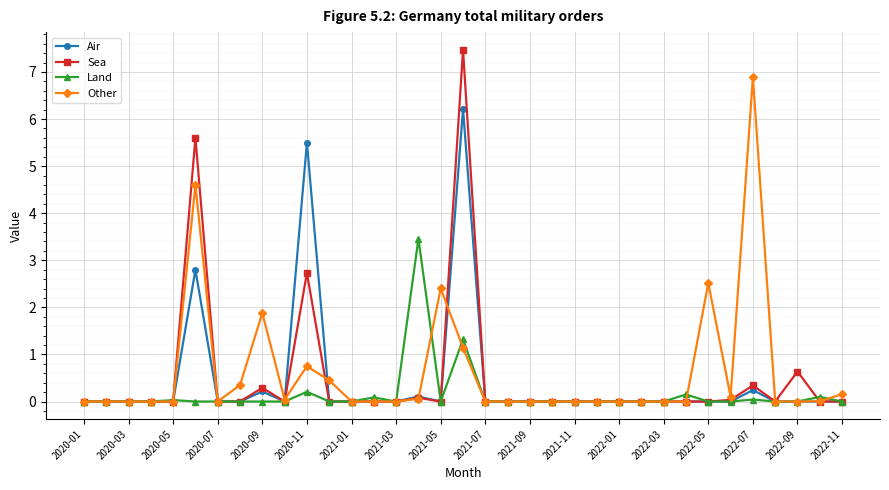

What is the value of the Sea point at the 6th from the left?

5.6